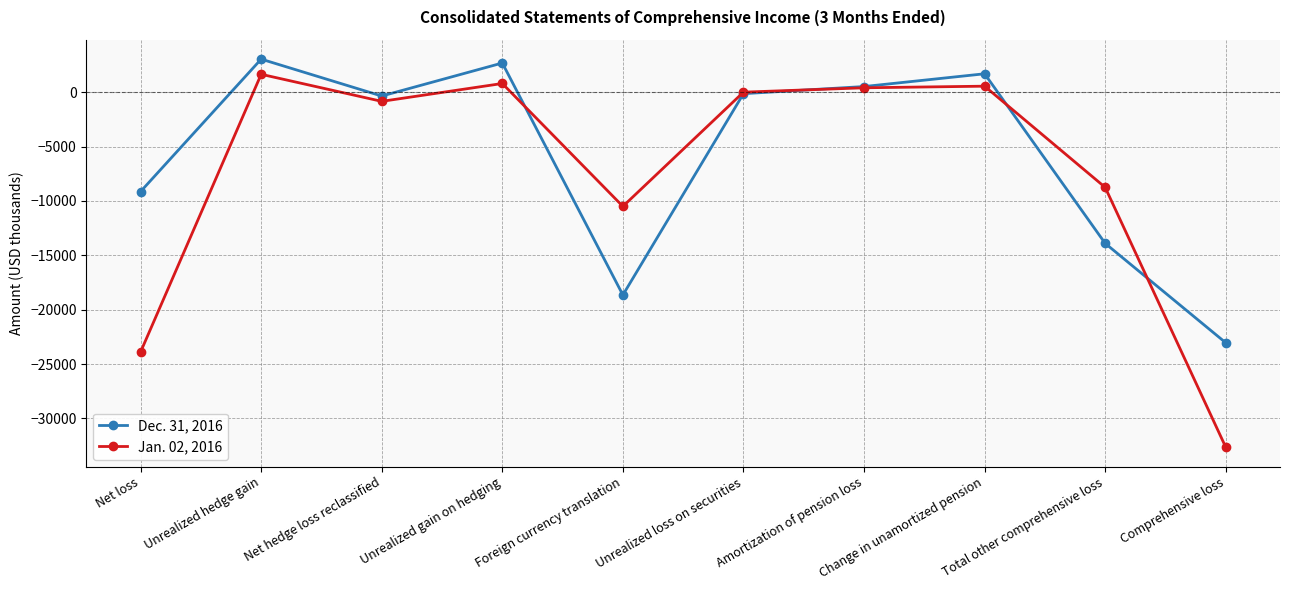

Where do Jan. 02, 2016 and Dec. 31, 2016 first cross each other?

Unrealized gain on hedging and Foreign currency translation